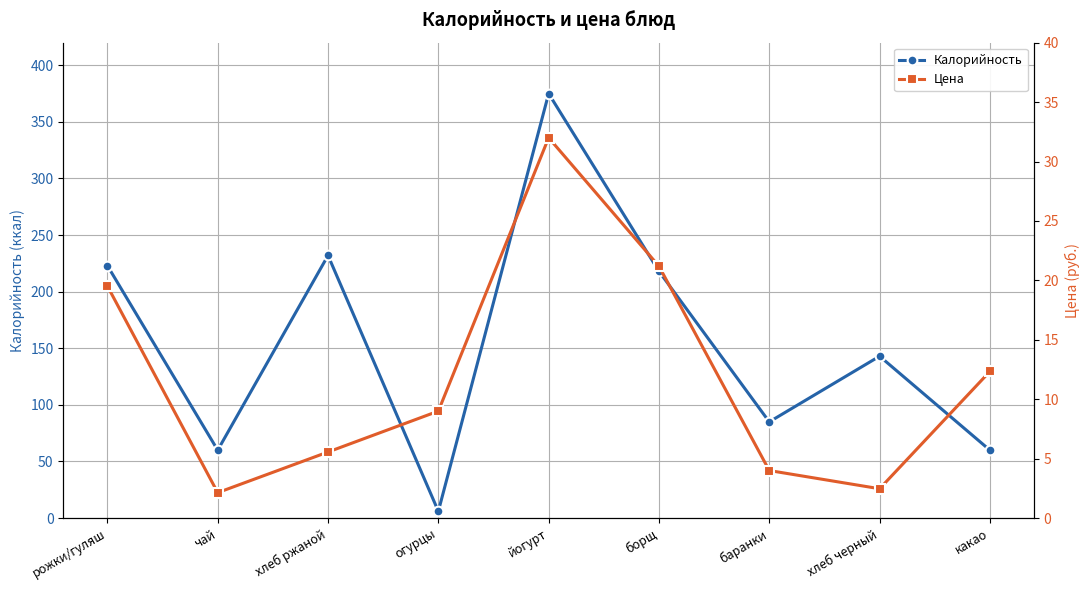

What is the label of the 1st point from the left?

рожки/гуляш